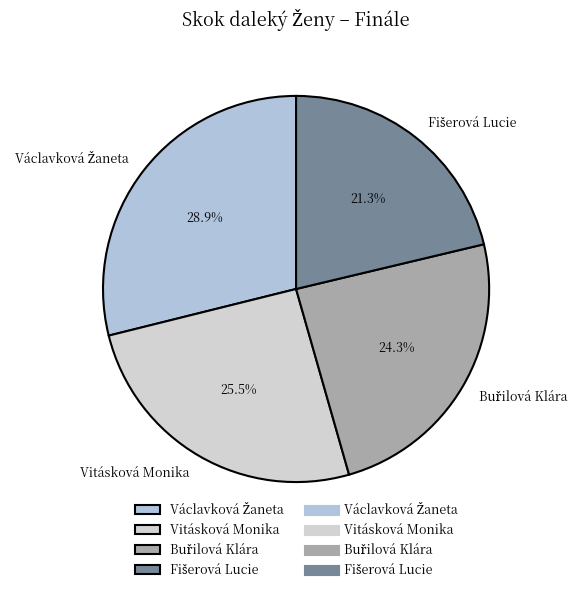

Does any single category account for the majority?

No